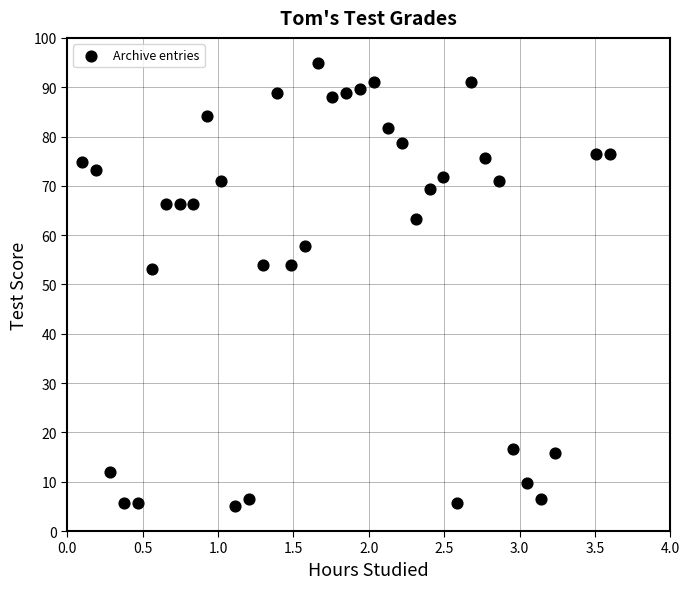

What is the range of X values (max minus min)?

3.5